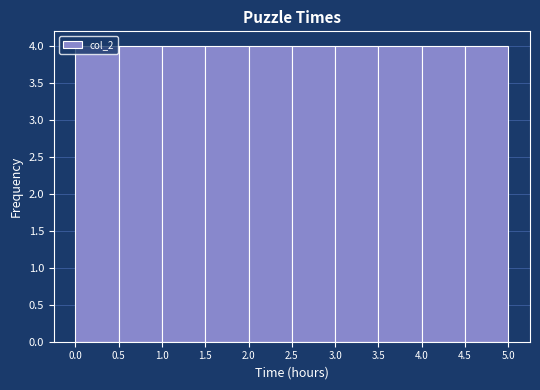

Reading left to right, transcribe this chart: for each bar, give the range it covers on the x-axis and its height. The values are not printed on the chart, so give them approximately, as read against the axis.

0.0 to 0.5: 4
0.5 to 1.0: 4
1.0 to 1.5: 4
1.5 to 2.0: 4
2.0 to 2.5: 4
2.5 to 3.0: 4
3.0 to 3.5: 4
3.5 to 4.0: 4
4.0 to 4.5: 4
4.5 to 5.0: 4